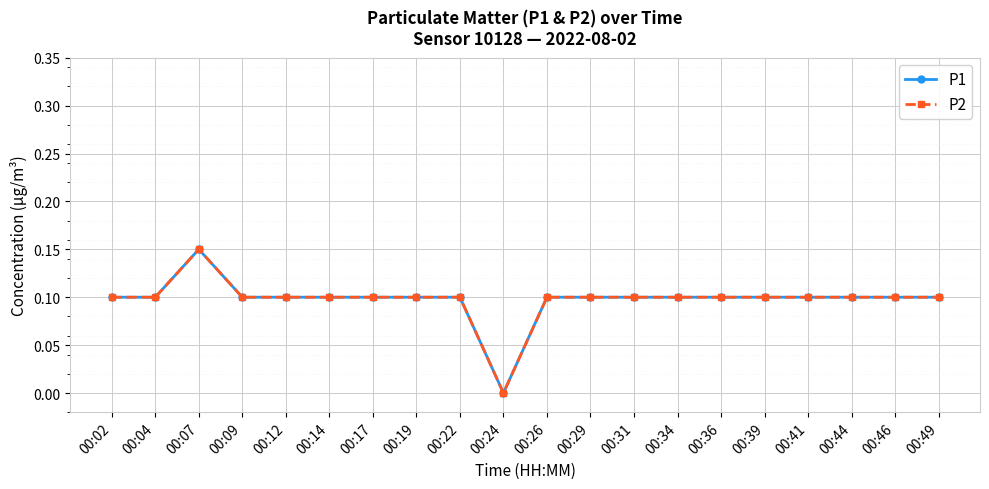

What is the difference between the second highest and minimum values in the P2 series?

0.1